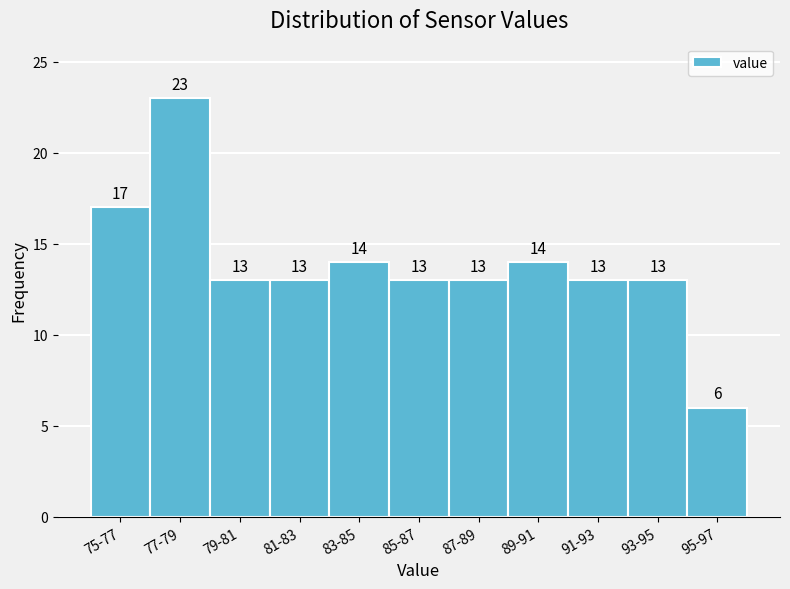

Reading right to left, extract all data points from this chart.

6	13	13	14	13	13	14	13	13	23	17